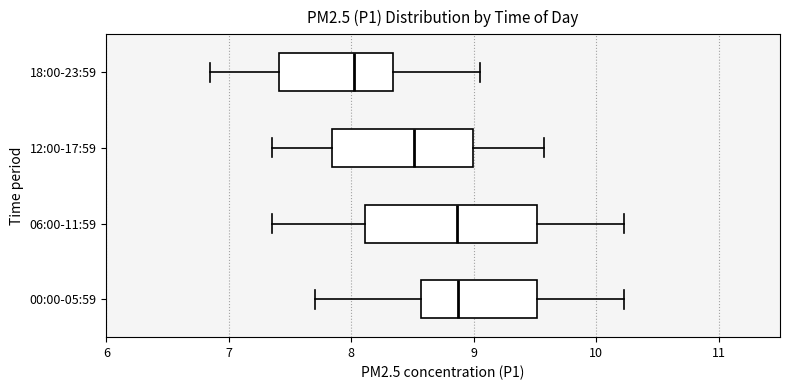

Where does the right whisker of the box for 06:00-11:59 end on the x-axis? The values are not printed on the chart, so give them approximately, as read against the axis.

10.2